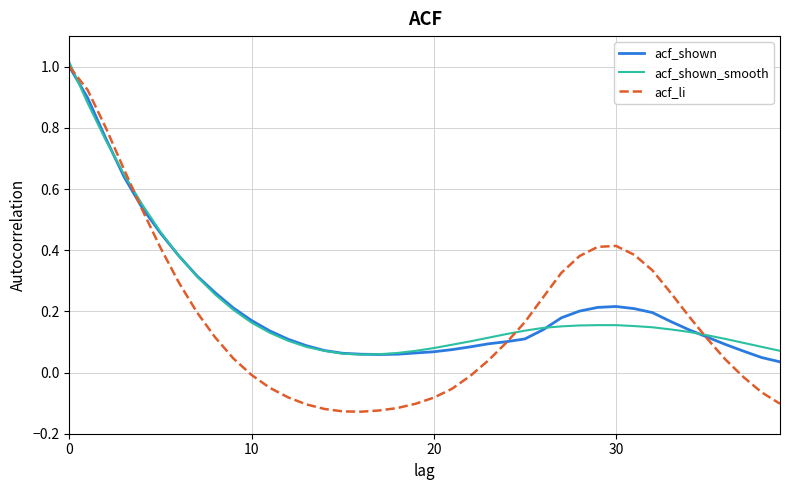

Which series has the widest spread of values?

acf_li